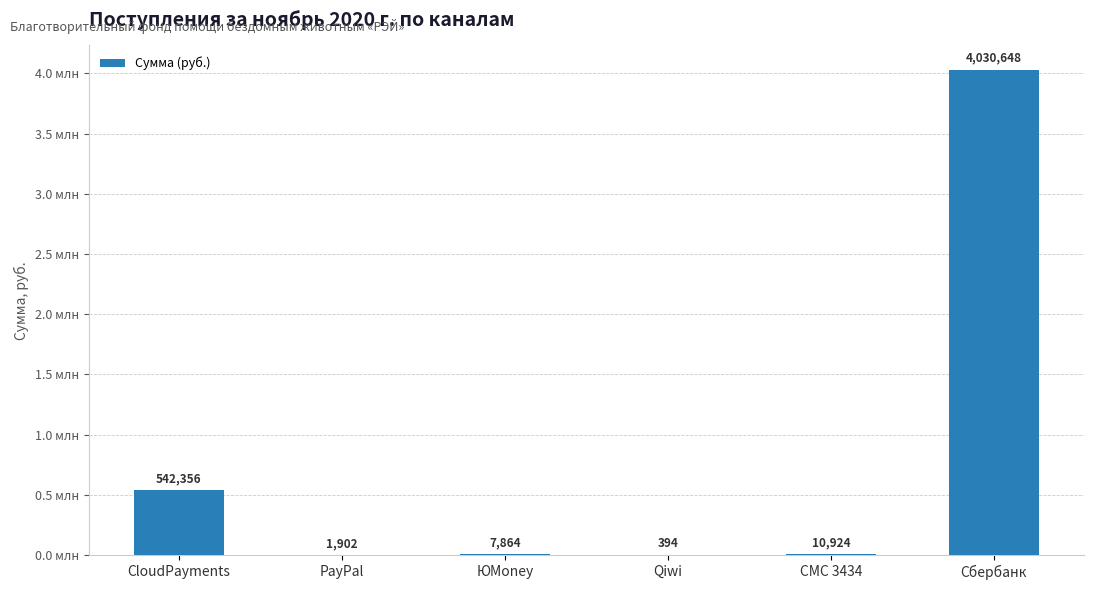

What is the change in value from CloudPayments to Qiwi?

-541962.5